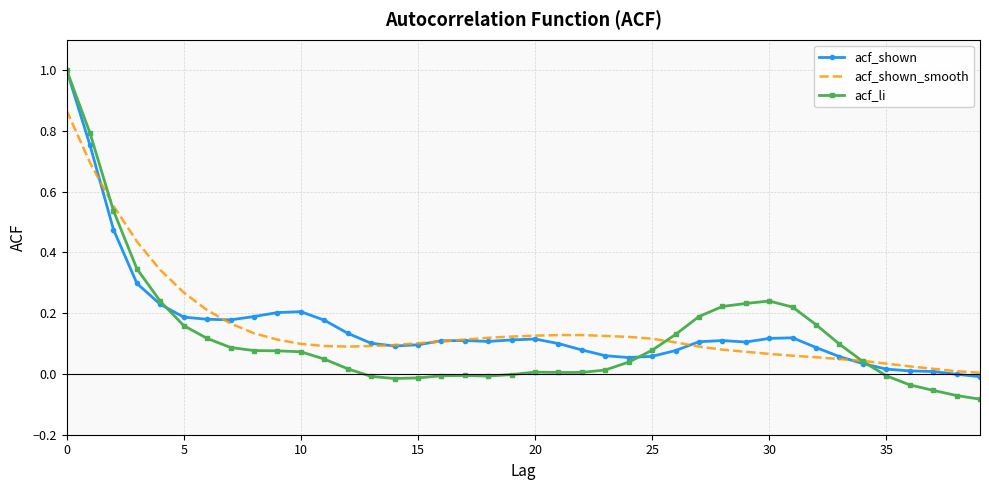

What is the maximum value shown in the chart?

1.0